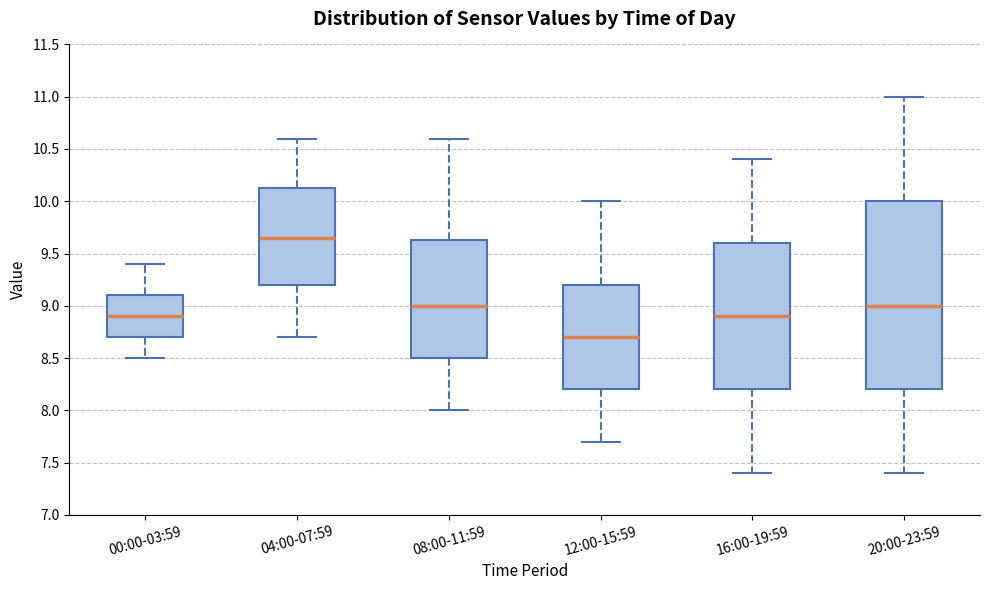

Reading left to right, transcribe this box plot: for each box, give where its median line is, the range the box spans, and where its two whiskers end, as read against the y-axis. The values are not printed on the chart, so give them approximately, as read against the axis.

00:00-03:59: median 8.90, box 8.70 to 9.10, whiskers 8.50 to 9.40
04:00-07:59: median 9.65, box 9.20 to 10.15, whiskers 8.70 to 10.60
08:00-11:59: median 9.00, box 8.50 to 9.65, whiskers 8.00 to 10.60
12:00-15:59: median 8.70, box 8.20 to 9.20, whiskers 7.70 to 10.00
16:00-19:59: median 8.90, box 8.20 to 9.60, whiskers 7.40 to 10.40
20:00-23:59: median 9.00, box 8.20 to 10.00, whiskers 7.40 to 11.00